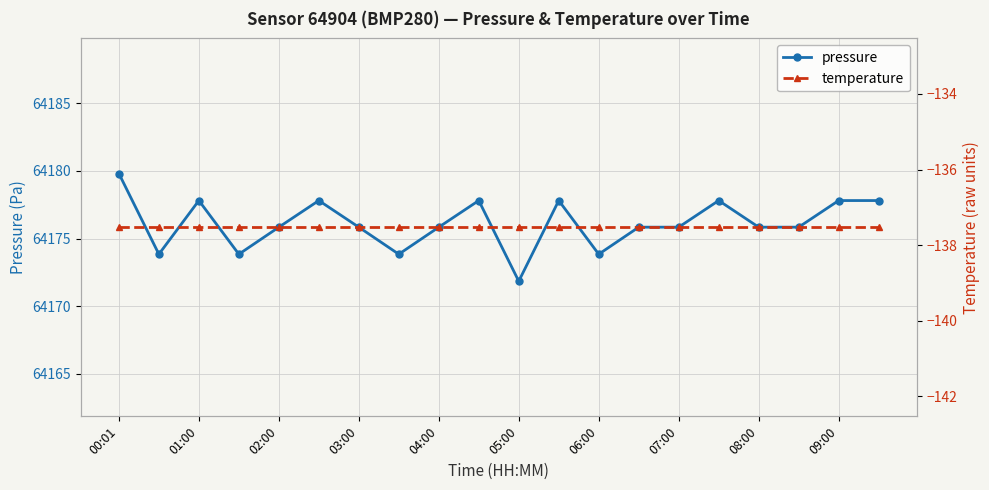

The value of pressure at 07:00 is 64175.8. True or false?

True